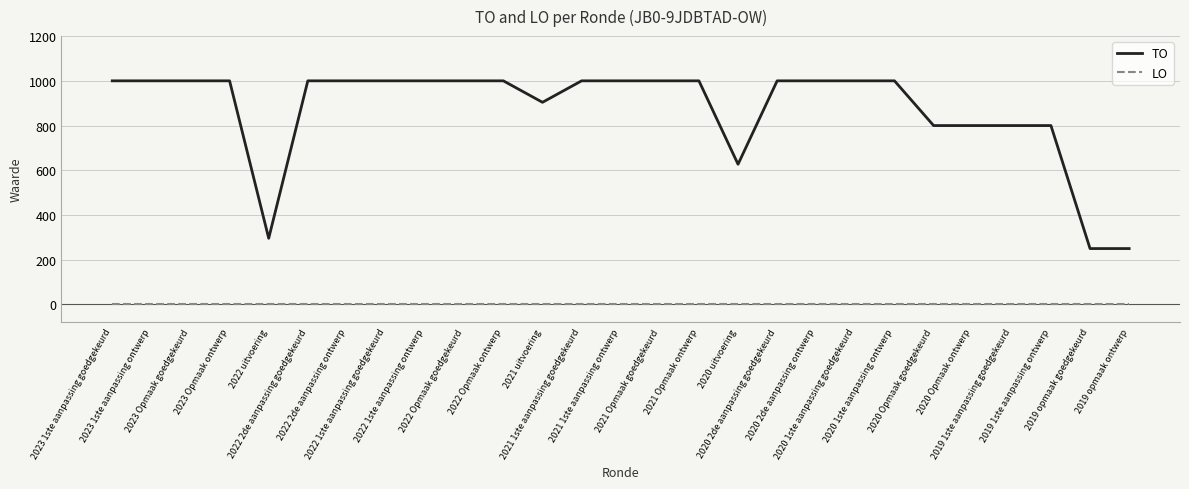

How many distinct data groups are displayed?

2